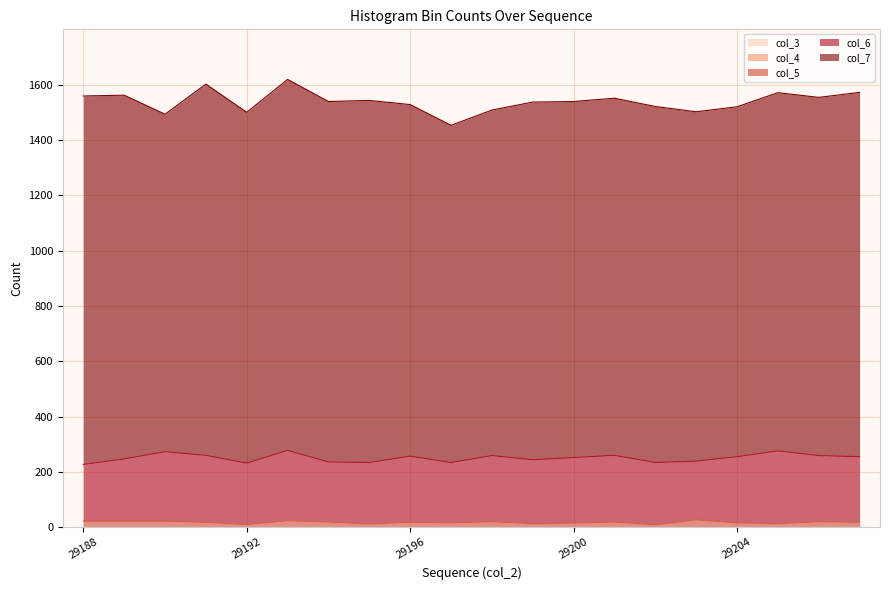

Which has a higher value, 29188 or 29207?

29188